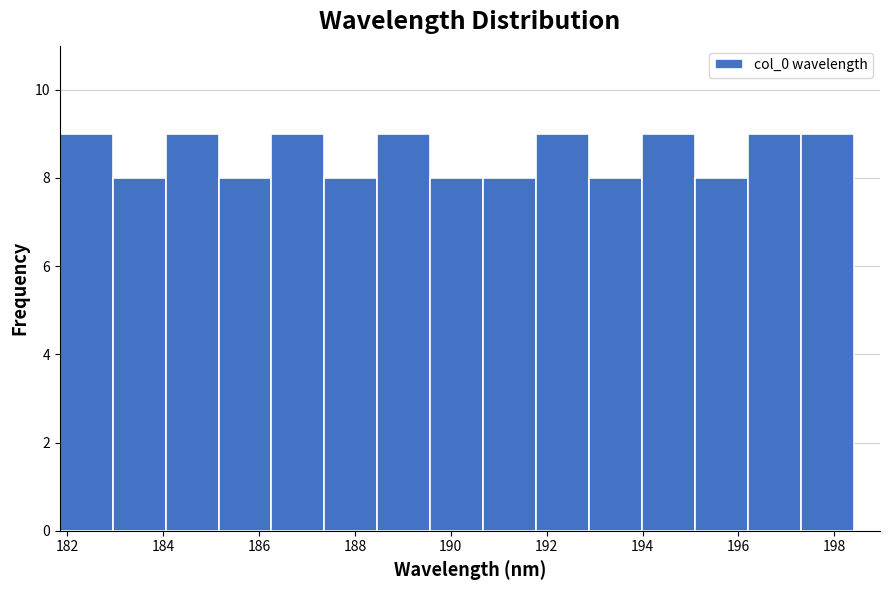

Reading left to right, list every bar in this chart as the range it spans on the x-axis followed by its height. Neither the bar edges nor the heights are printed on the chart, so give them approximately, as read against the axes.

181.8 to 183.0: 9
183.0 to 184.0: 8
184.0 to 185.2: 9
185.2 to 186.2: 8
186.2 to 187.4: 9
187.4 to 188.4: 8
188.4 to 189.6: 9
189.6 to 190.6: 8
190.6 to 191.8: 8
191.8 to 192.8: 9
192.8 to 194.0: 8
194.0 to 195.0: 9
195.0 to 196.2: 8
196.2 to 197.2: 9
197.2 to 198.4: 9